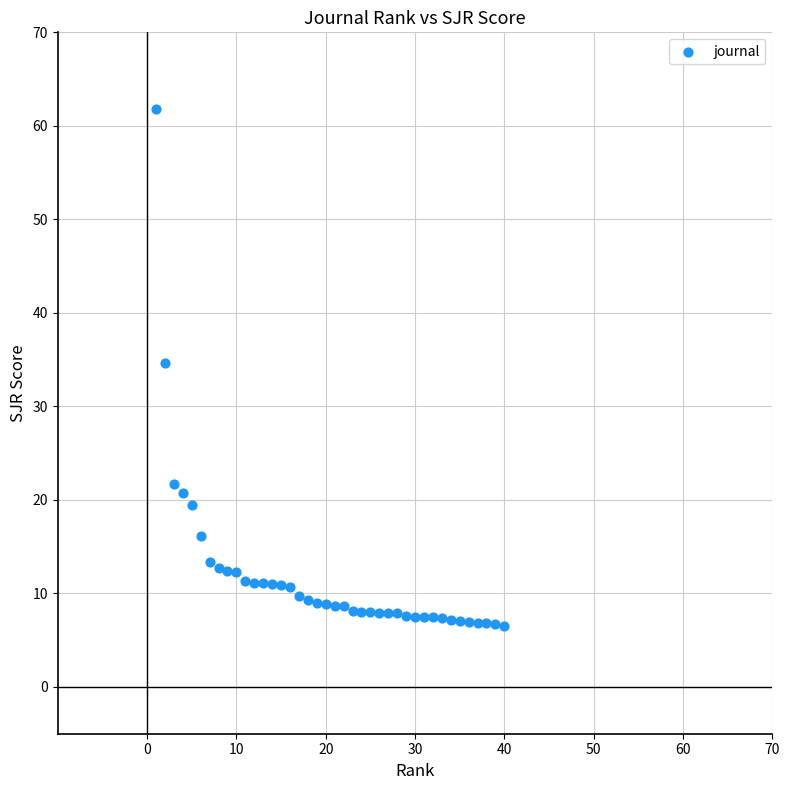

What is the range of Y values (max minus min)?

55.3